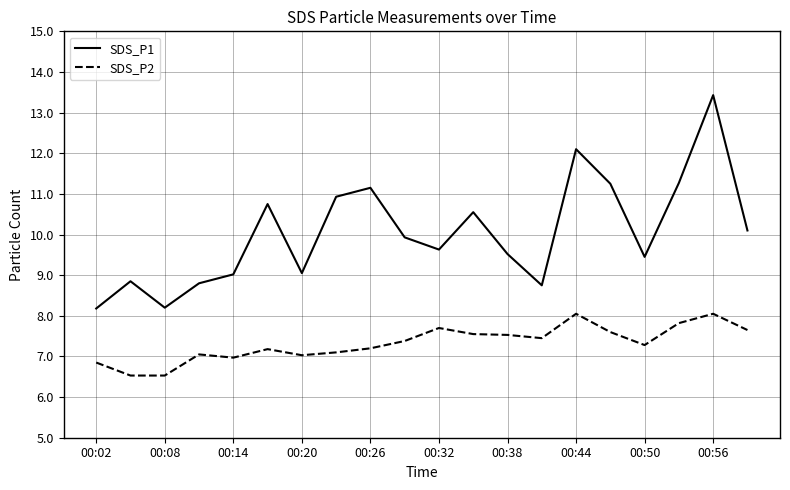

List the series in order of their overall mean, lowest first.

SDS_P2, SDS_P1